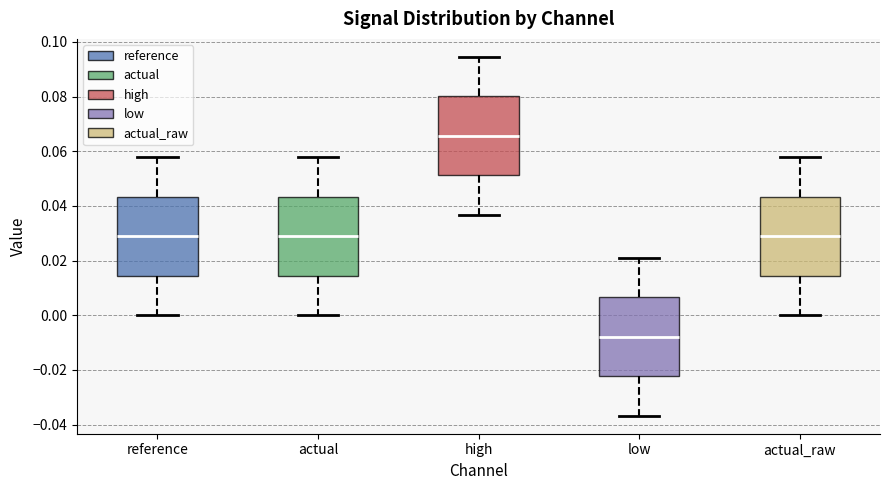

Reading left to right, read every box against the y-axis: the position of its median line, the range the box covers, and the ends of its whiskers. The values are not printed on the chart, so give them approximately, as read against the axis.

reference: median 0.028, box 0.014 to 0.044, whiskers 0.000 to 0.058
actual: median 0.028, box 0.014 to 0.044, whiskers 0.000 to 0.058
high: median 0.066, box 0.052 to 0.080, whiskers 0.036 to 0.094
low: median -0.008, box -0.022 to 0.006, whiskers -0.036 to 0.022
actual_raw: median 0.028, box 0.014 to 0.044, whiskers 0.000 to 0.058